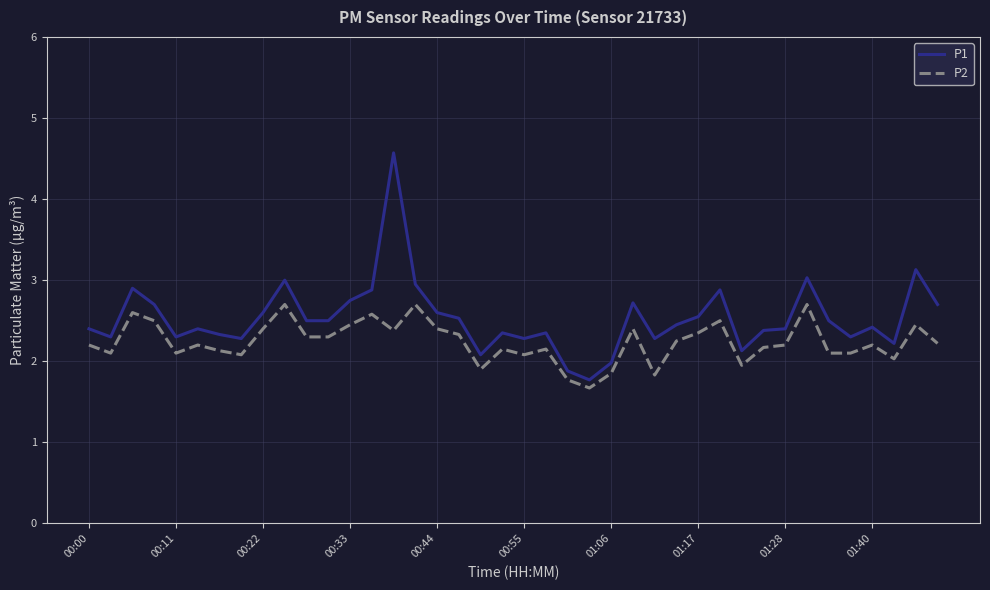

True or false: P2 has more than 1 points higher than both neighbors.

True